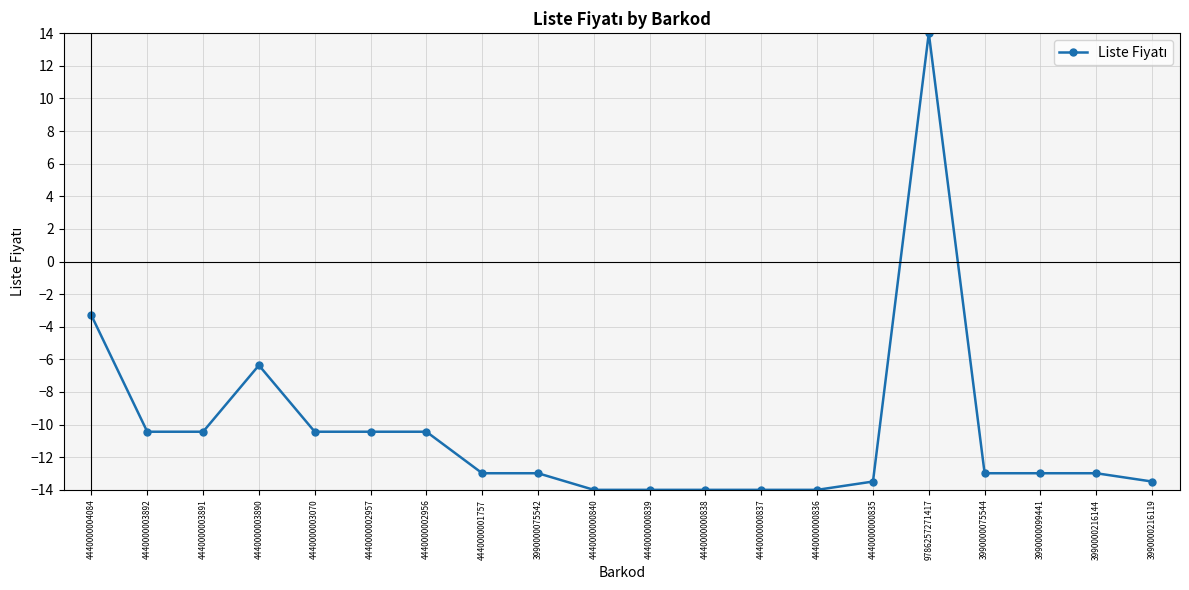

Is this an area chart (filled region under the line)?

No